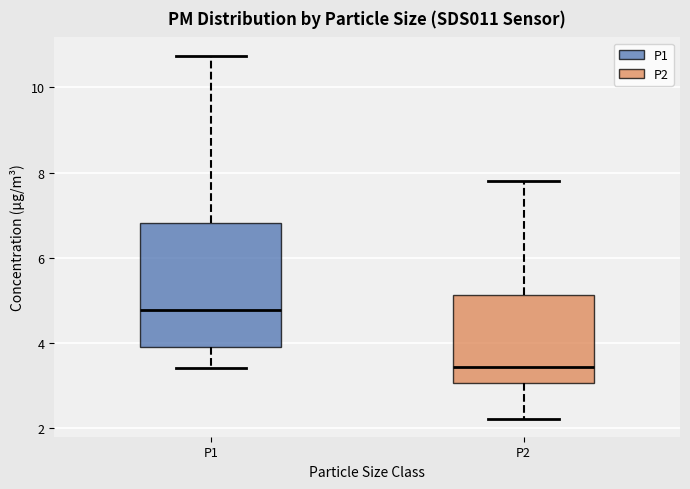

Which box's median line is the lowest?

P2